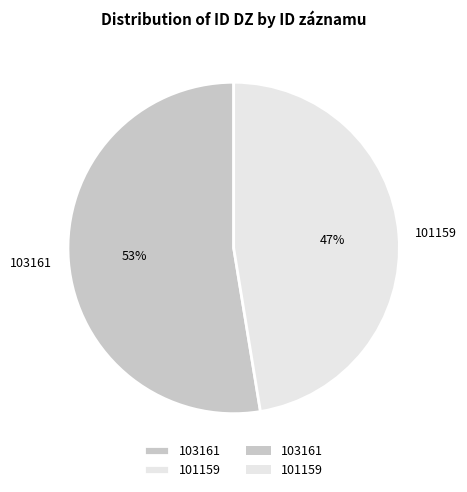

To the nearest percent, what percentage of the pie is 101159?

47%